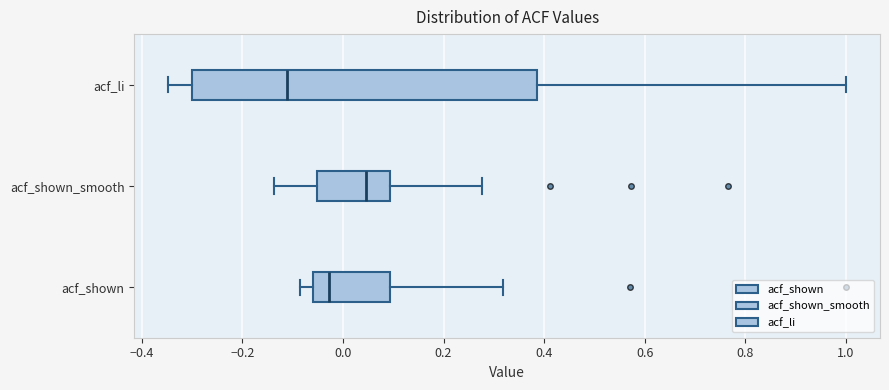

Where is the right edge of the box for acf_shown_smooth on the x-axis? The values are not printed on the chart, so give them approximately, as read against the axis.

0.10